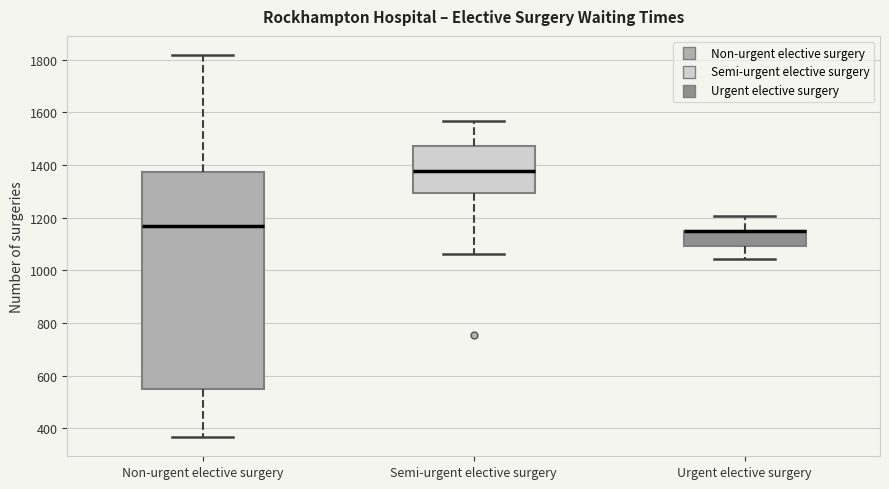

Reading left to right, read every box against the y-axis: the position of its median line, the range the box covers, and the ends of its whiskers. The values are not printed on the chart, so give them approximately, as read against the axis.

Non-urgent elective surgery: median 1160, box 540 to 1380, whiskers 360 to 1820
Semi-urgent elective surgery: median 1380, box 1300 to 1480, whiskers 1060 to 1560
Urgent elective surgery: median 1140 (drawn on the box's upper edge), box 1100 to 1140, whiskers 1040 to 1200